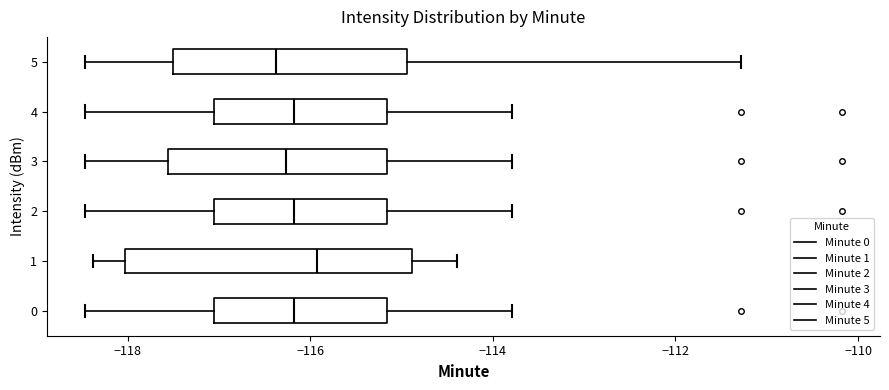

Comparing the boxes themselves (not the whiskers), which one is the widest?

1